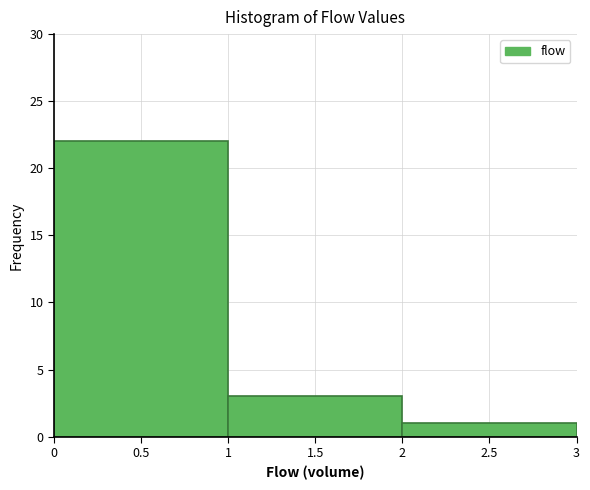

Reading left to right, list every bar in this chart as the range it spans on the x-axis followed by its height. The values are not printed on the chart, so give them approximately, as read against the axis.

0 to 1: 22
1 to 2: 3
2 to 3: 1